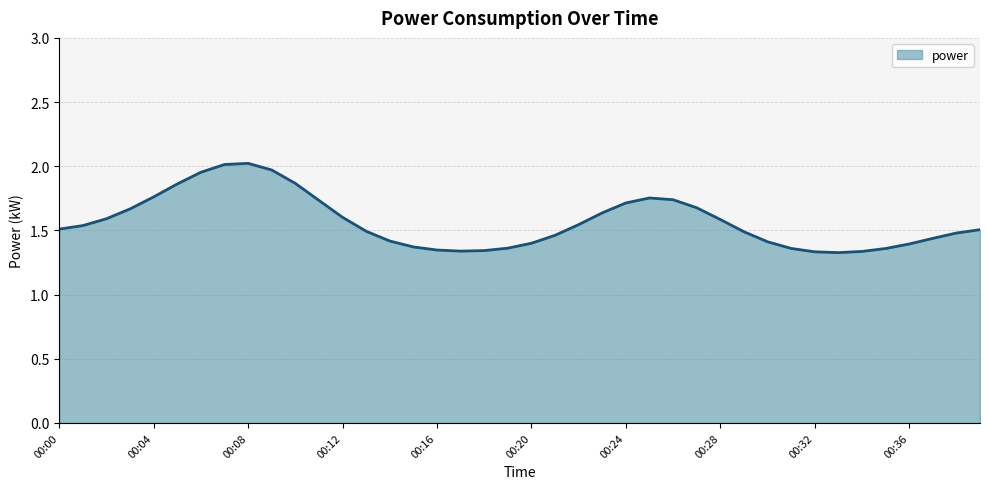

How many lines are shown in the chart?

1